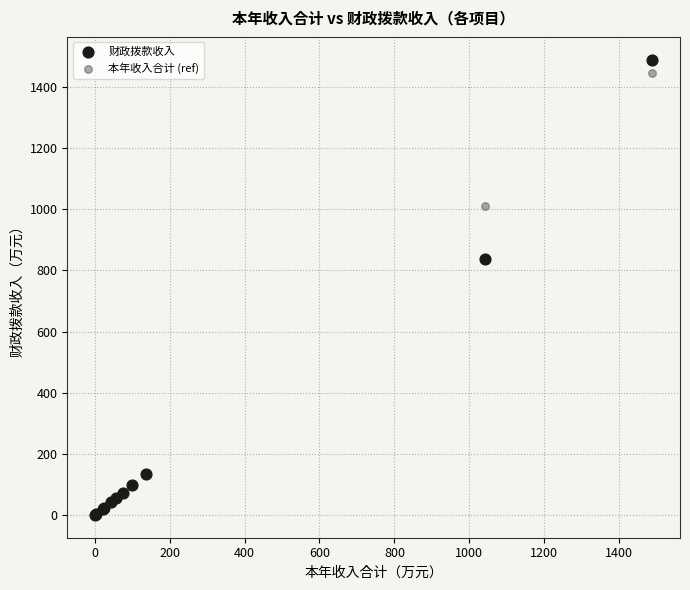

In the 本年收入合计 (ref) series, what Y value is closest to 722?

1010.0